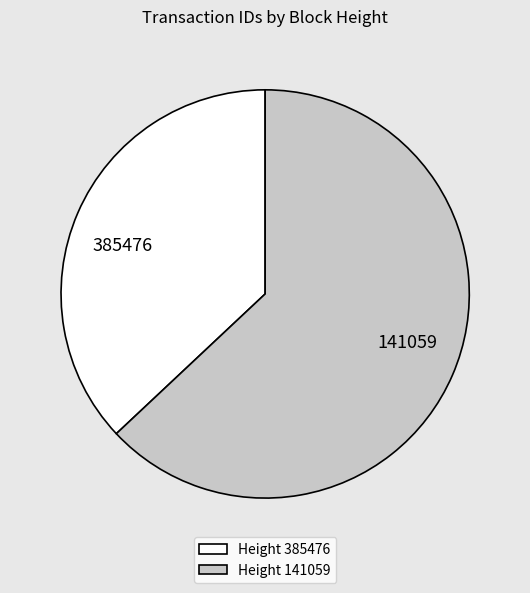

Approximately how many times larger is the value at 385476 compared to 141059?

0.6